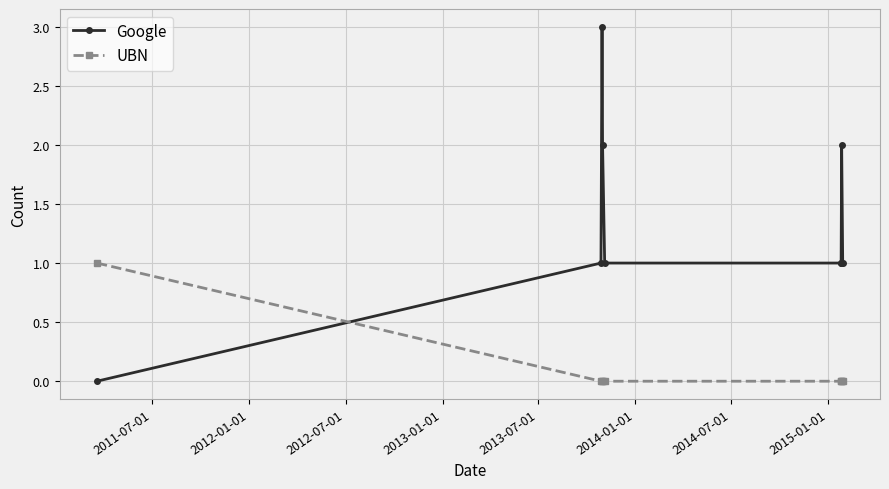

Reading left to right, extract all data points from this chart.

Google: 0	1	3	2	1	1	1	2	1
UBN: 1	0	0	0	0	0	0	0	0